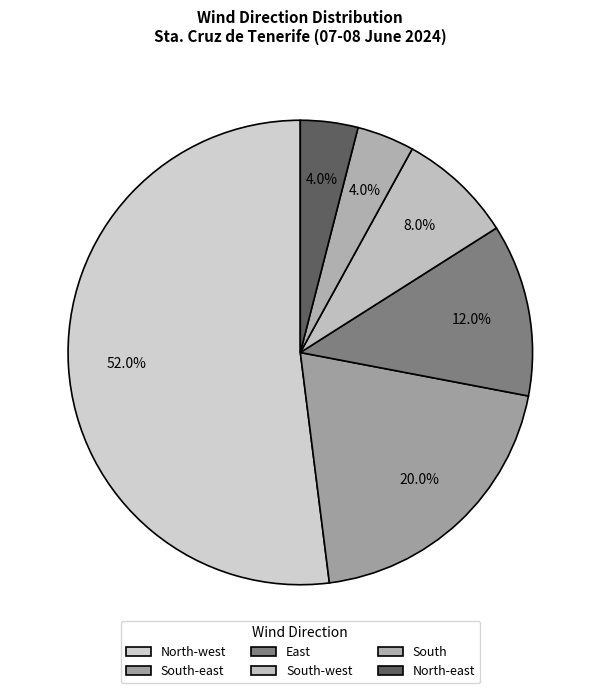

What portion of the pie excludes North-east?

96.0%